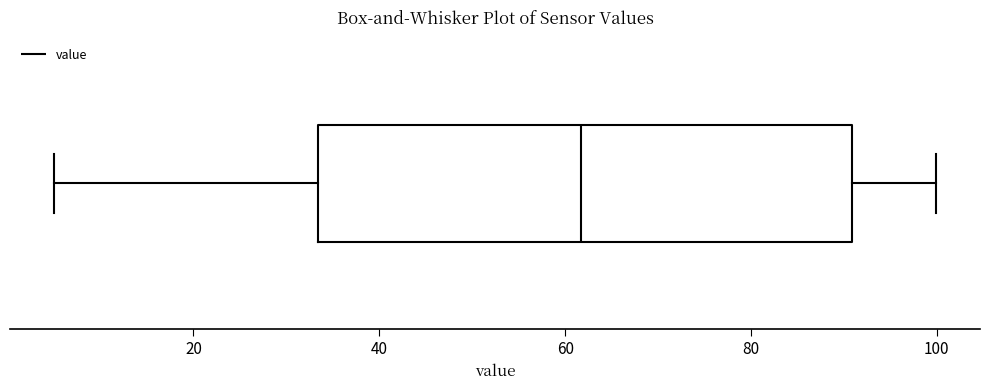

Read this box plot against the x-axis: the position of the median line, the range covered by the box, and the ends of both whiskers. The values are not printed on the chart, so give them approximately, as read against the axis.

median 62, box 34 to 90, whiskers 6 to 100